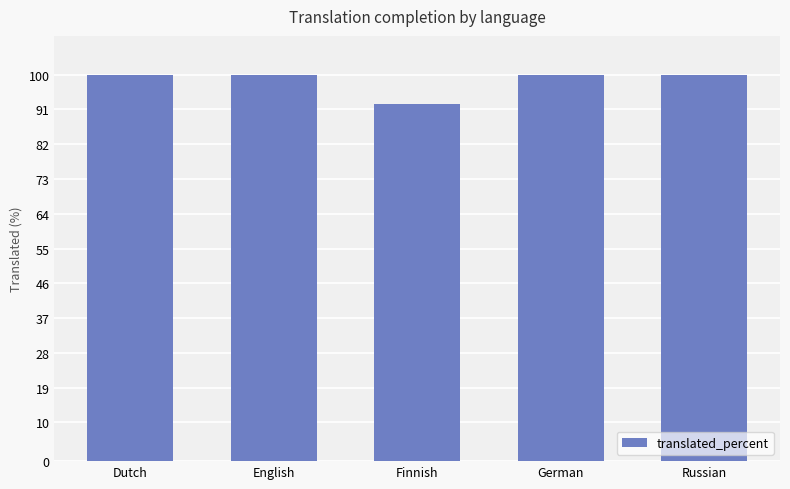

What is the value of the 3rd bar from the left?

92.3